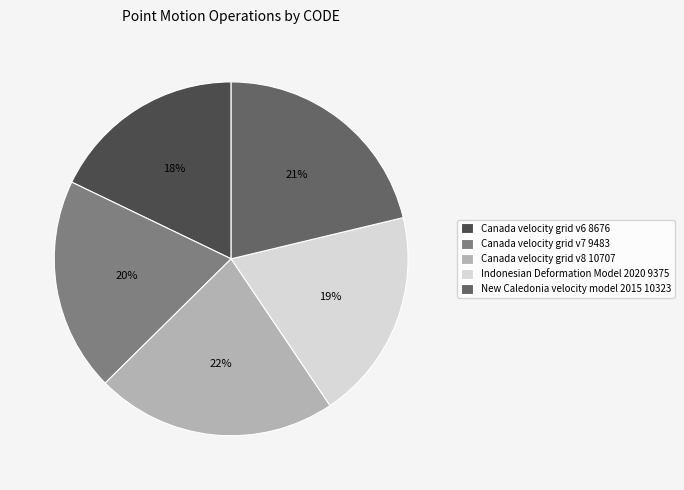

Is New Caledonia velocity model 2015 the majority of the pie?

No